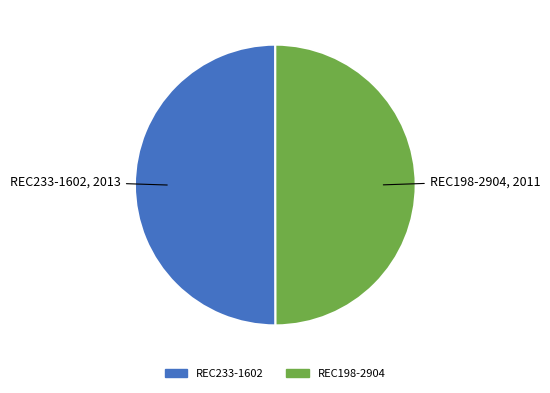

Is the sum of REC233-1602 and REC198-2904 greater than half?

Yes